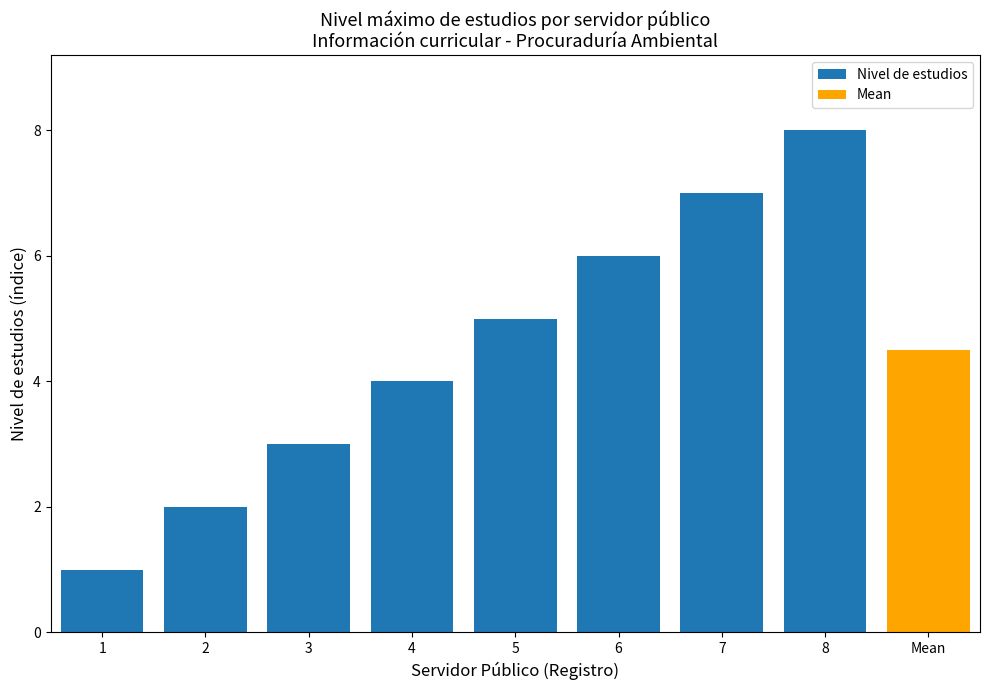

Which category has the highest value in the Nivel de estudios series?

8